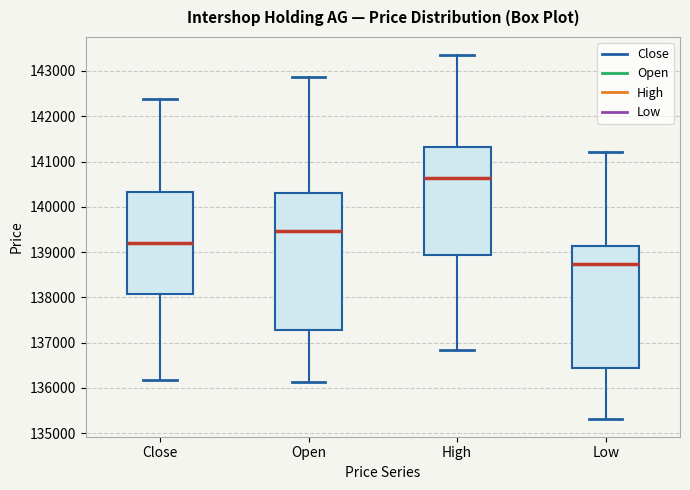

Reading left to right, transcribe this box plot: for each box, give where its median line is, the range the box spans, and where its two whiskers end, as read against the y-axis. The values are not printed on the chart, so give them approximately, as read against the axis.

Close: median 139200, box 138100 to 140300, whiskers 136200 to 142400
Open: median 139500, box 137300 to 140300, whiskers 136100 to 142900
High: median 140600, box 138900 to 141300, whiskers 136800 to 143300
Low: median 138700, box 136400 to 139100, whiskers 135300 to 141200